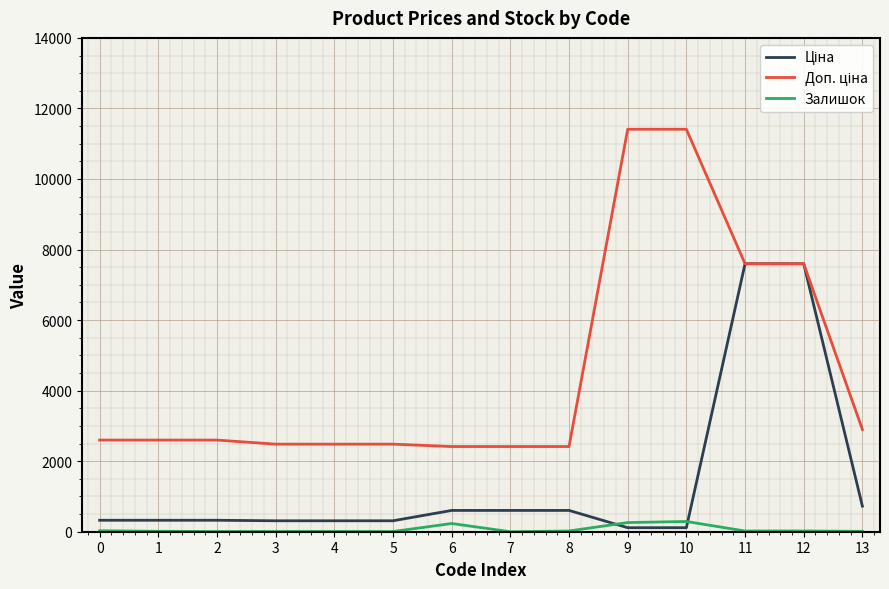

What is the greatest value displayed?

11410.0